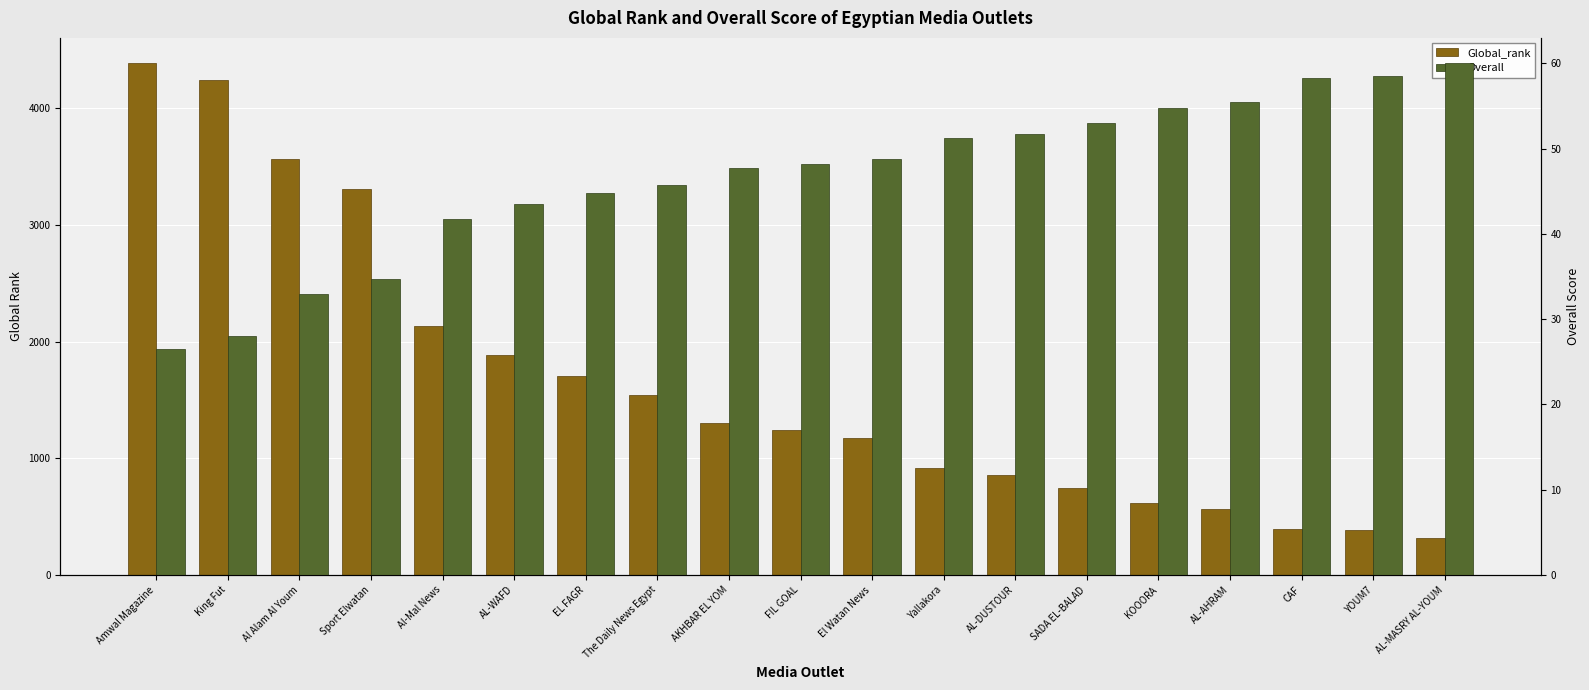

Between AL-DUSTOUR and FIL GOAL, which is larger?

FIL GOAL